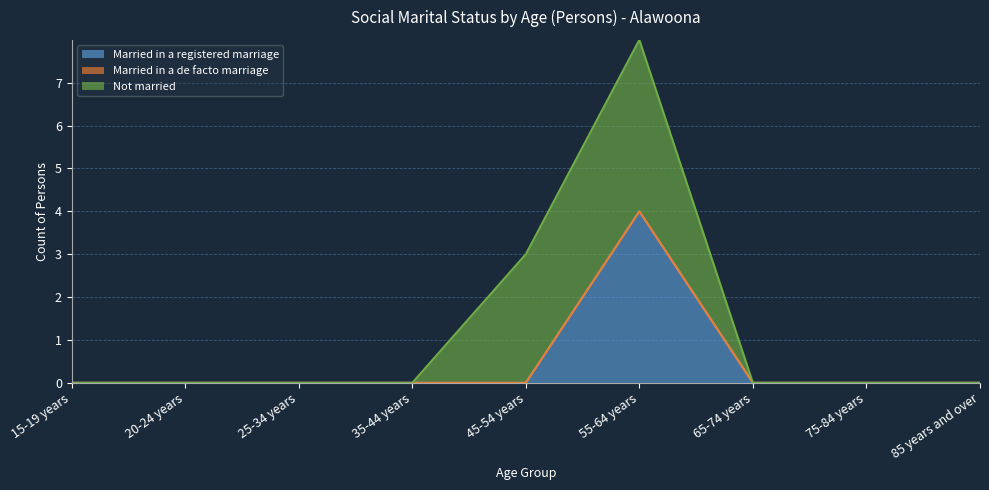

The Not married series shows 3 at 45-54 years. True or false?

True